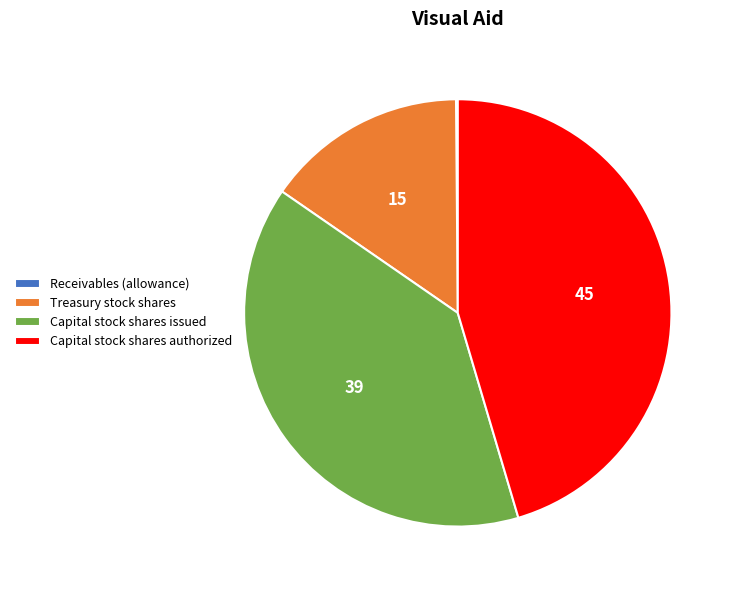

Does any single category account for the majority?

No